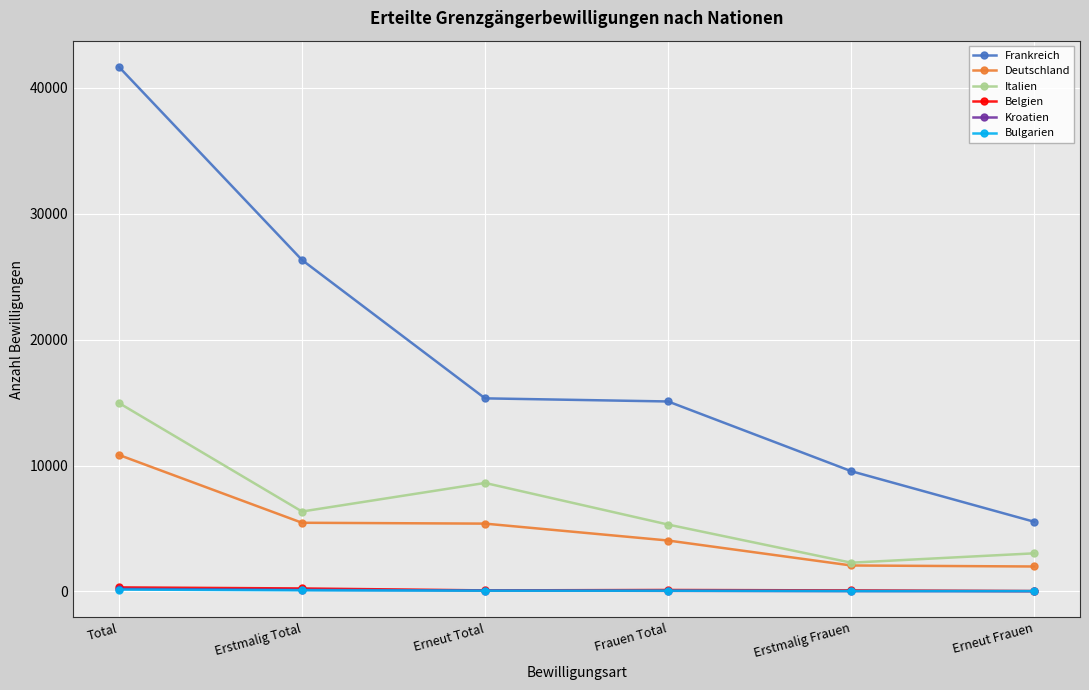

True or false: Italien and Frankreich cross at least once.

False